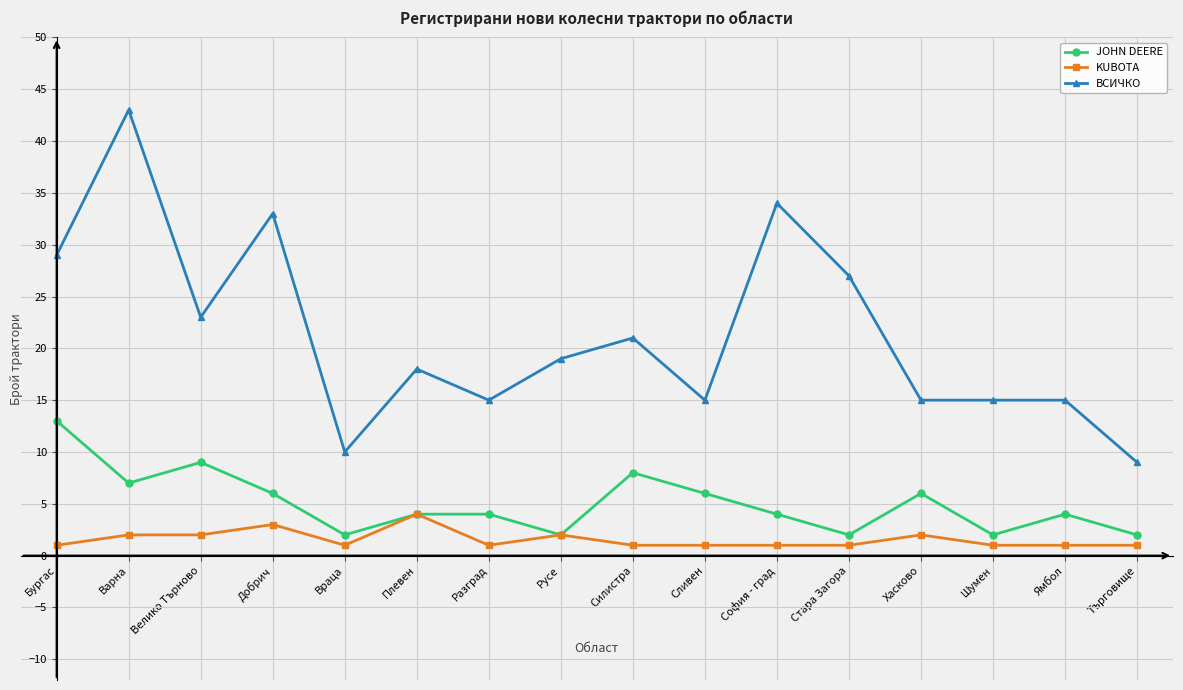

The KUBOTA series shows 1 at Силистра. True or false?

True